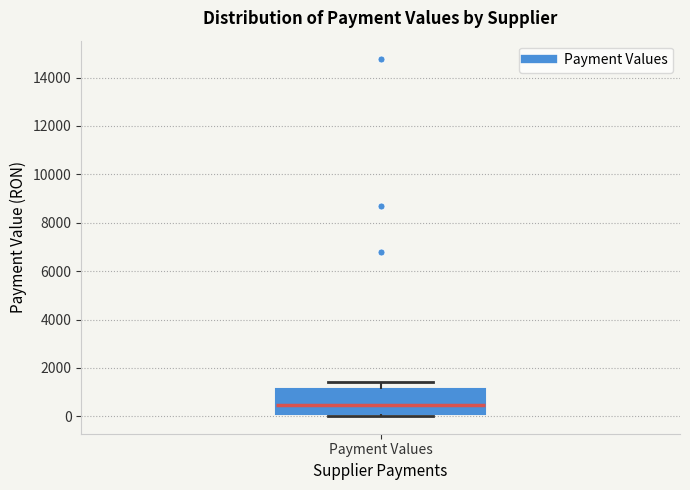

Transcribe this box plot: give where the median line is, the range the box spans, and where the two whiskers end, as read against the y-axis. The values are not printed on the chart, so give them approximately, as read against the axis.

median 400, box 0 to 1200, whiskers 0 (just below the box's lower edge) to 1400